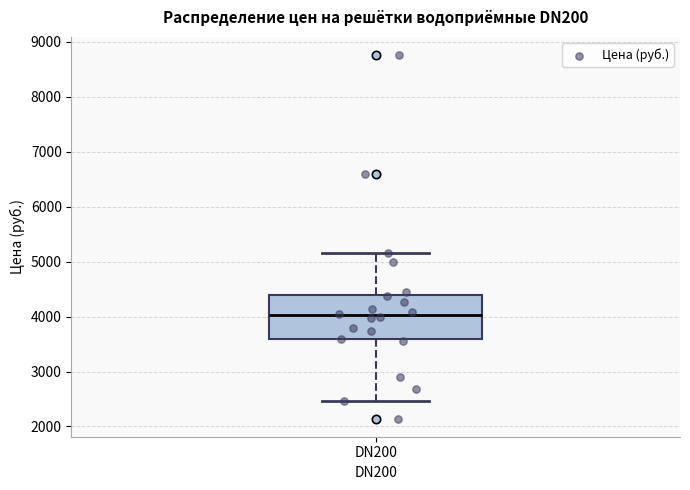

Where is the upper edge of the box for DN200 on the y-axis? The values are not printed on the chart, so give them approximately, as read against the axis.

4400